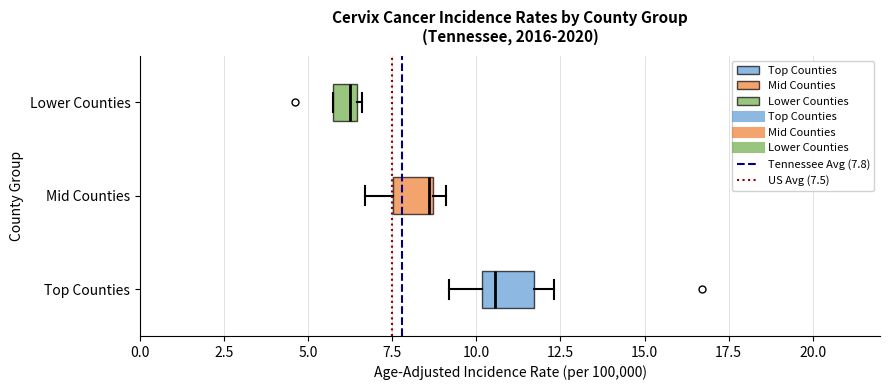

Which box has the furthest to the right median line?

Top Counties